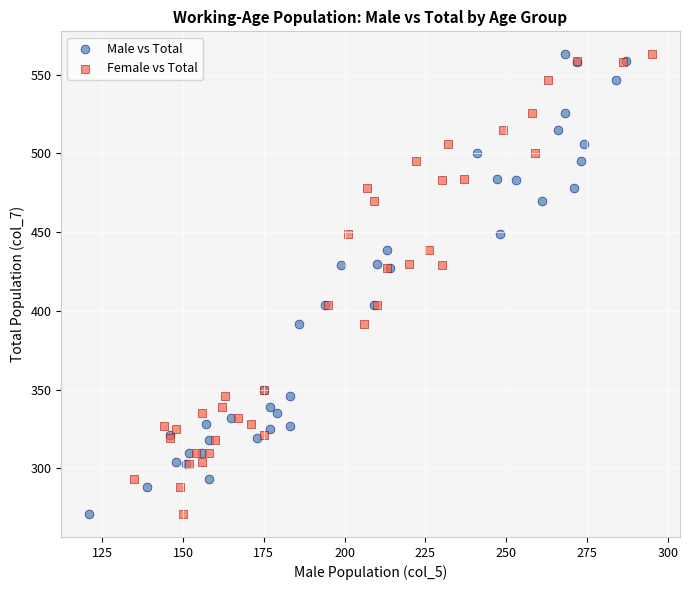

What are all the series names shown in the legend?

Male vs Total, Female vs Total